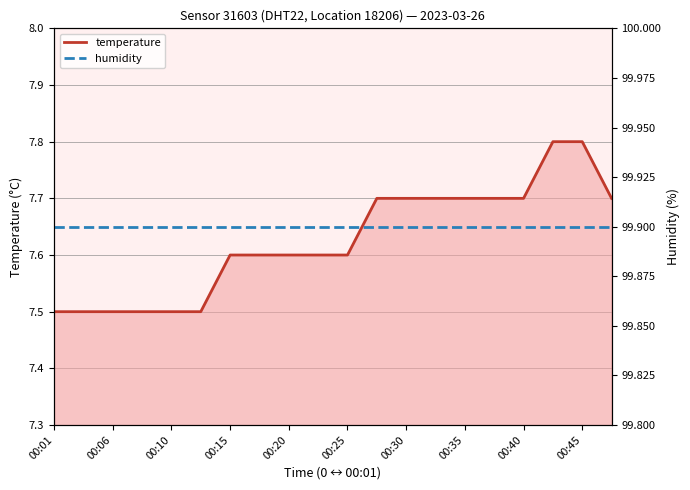

True or false: temperature and humidity cross at least once.

False